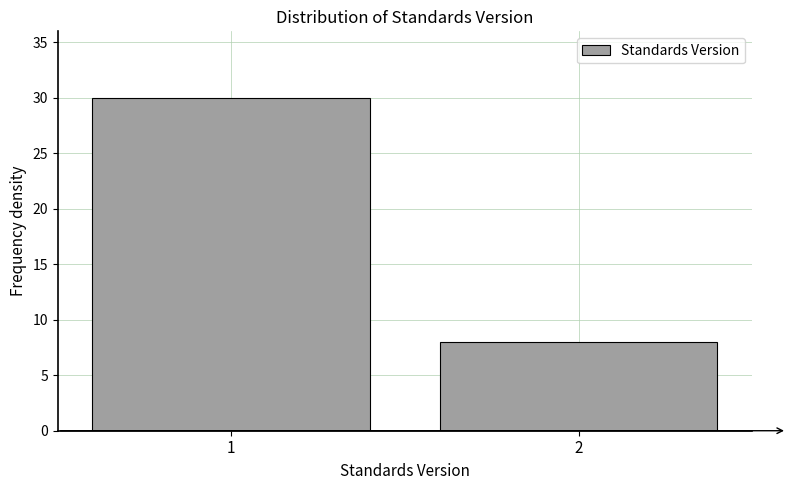

Reading right to left, transcribe all the data shown in this chart.

8	30